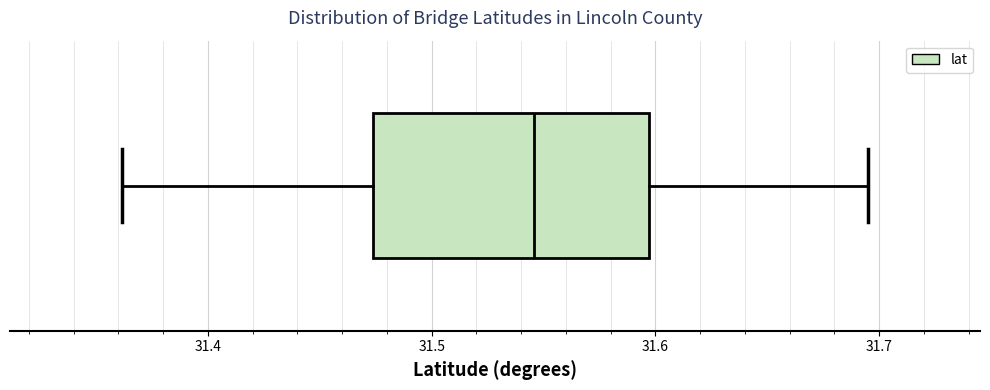

Transcribe this box plot: give where the median line is, the range the box spans, and where the two whiskers end, as read against the x-axis. The values are not printed on the chart, so give them approximately, as read against the axis.

median 31.55, box 31.47 to 31.60, whiskers 31.36 to 31.70